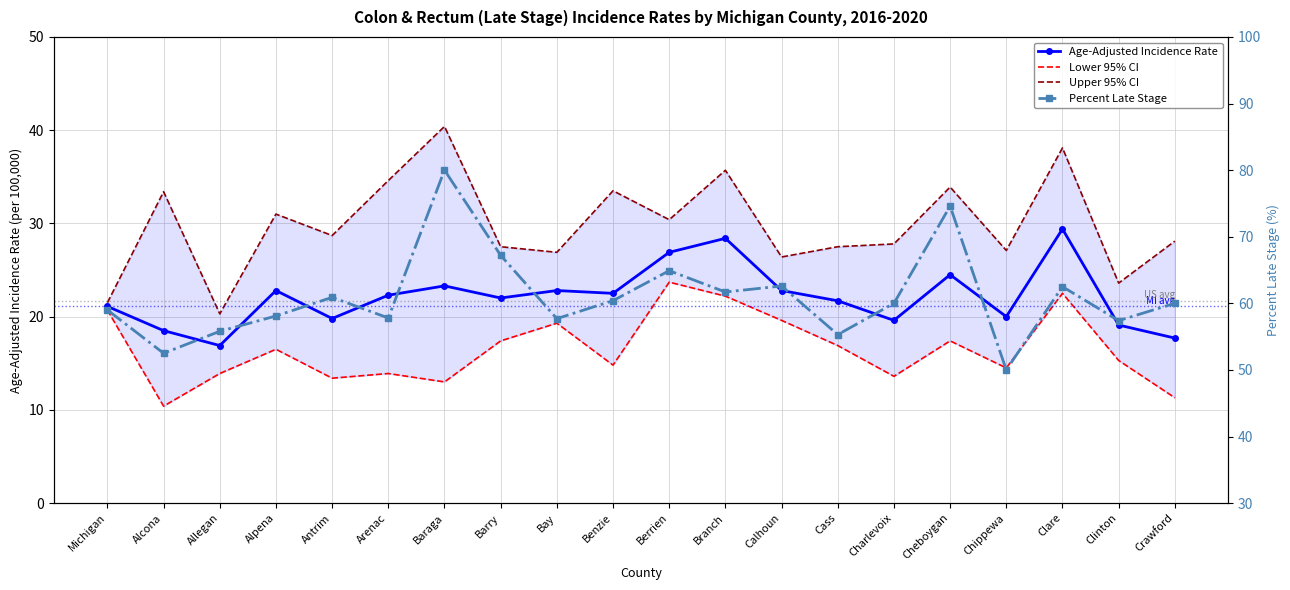

What is the difference between the maximum and minimum values in the Upper 95% CI series?

20.1